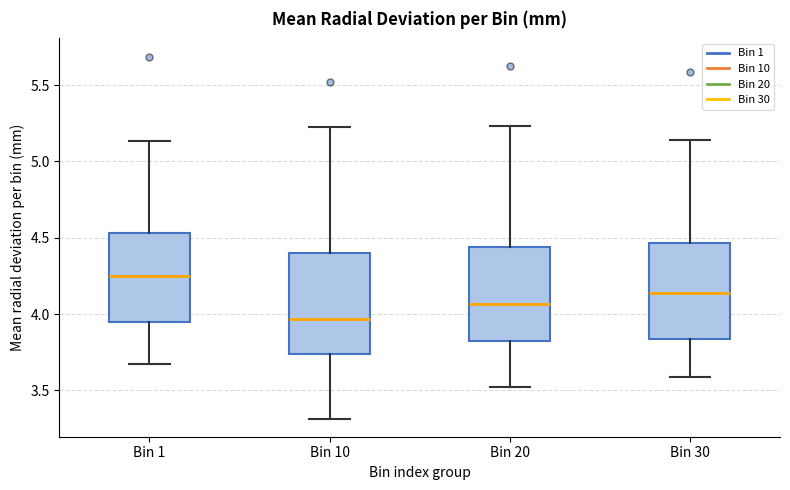

Reading left to right, read every box against the y-axis: the position of its median line, the range the box covers, and the ends of its whiskers. The values are not printed on the chart, so give them approximately, as read against the axis.

Bin 1: median 4.25, box 3.95 to 4.55, whiskers 3.65 to 5.15
Bin 10: median 3.95, box 3.75 to 4.40, whiskers 3.30 to 5.20
Bin 20: median 4.05, box 3.85 to 4.45, whiskers 3.50 to 5.25
Bin 30: median 4.15, box 3.85 to 4.45, whiskers 3.60 to 5.15